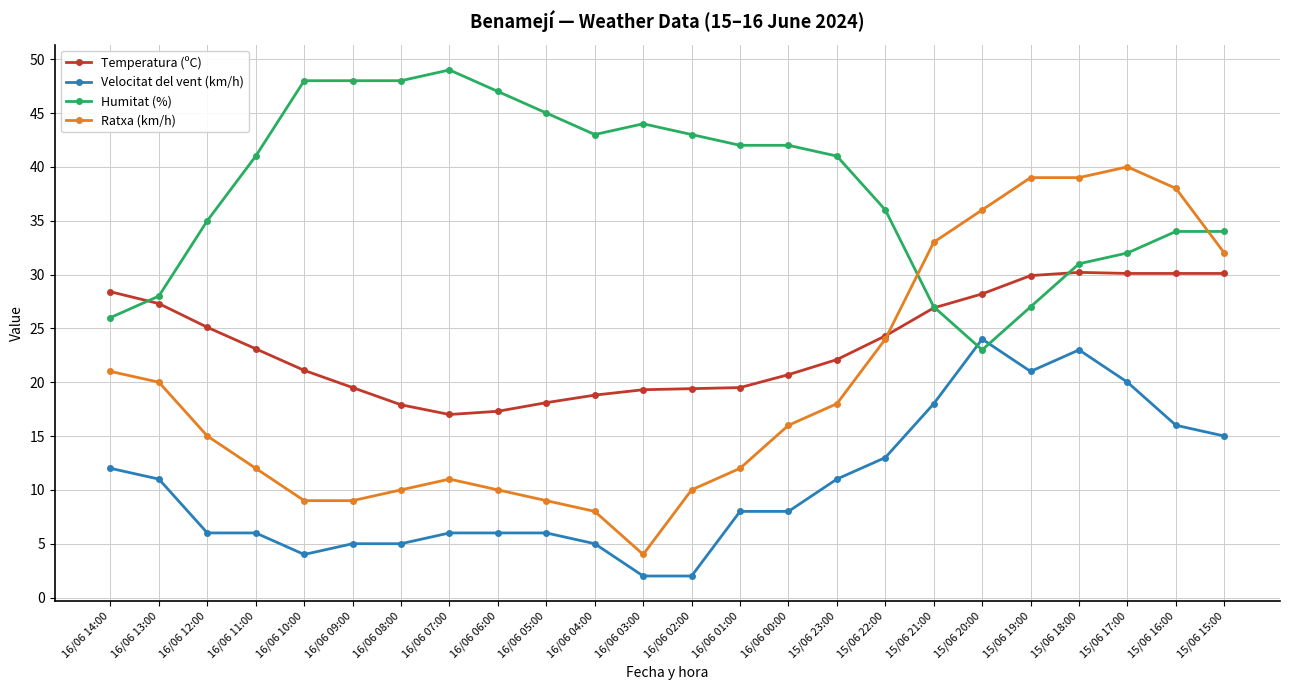

What is the label of the 5th point from the right?

15/06 19:00